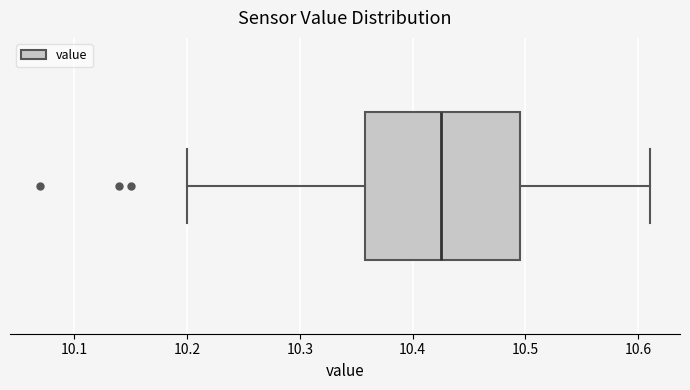

Where is the right edge of the box on the x-axis? The values are not printed on the chart, so give them approximately, as read against the axis.

10.50